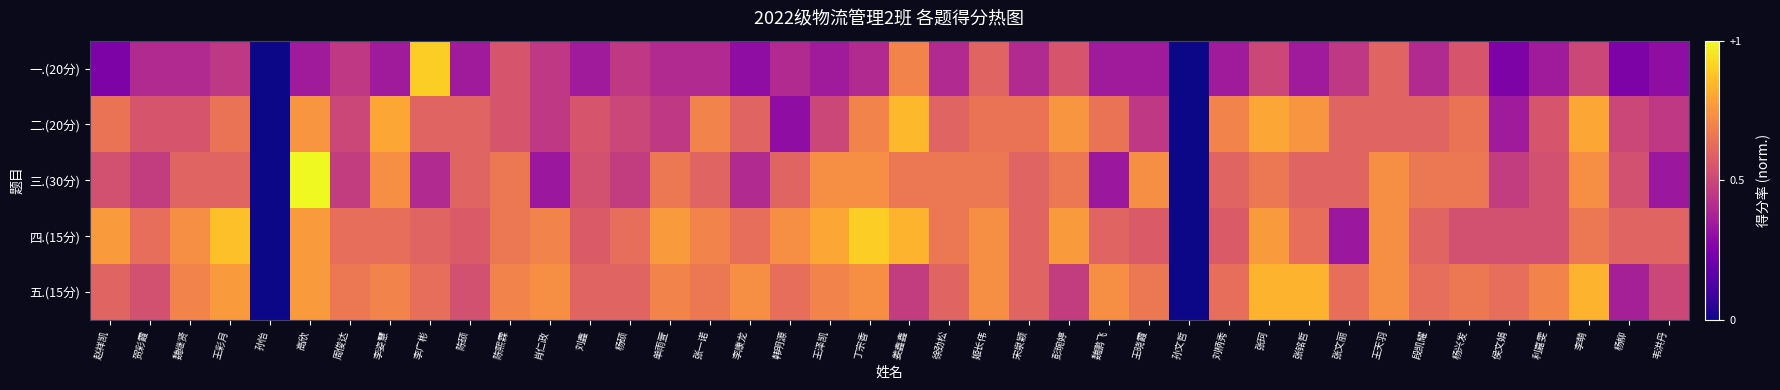

Rank the series at 韦洪丹 from highest to lowest value.

四.(15分), 五.(15分), 二.(20分), 三.(30分), 一.(20分)